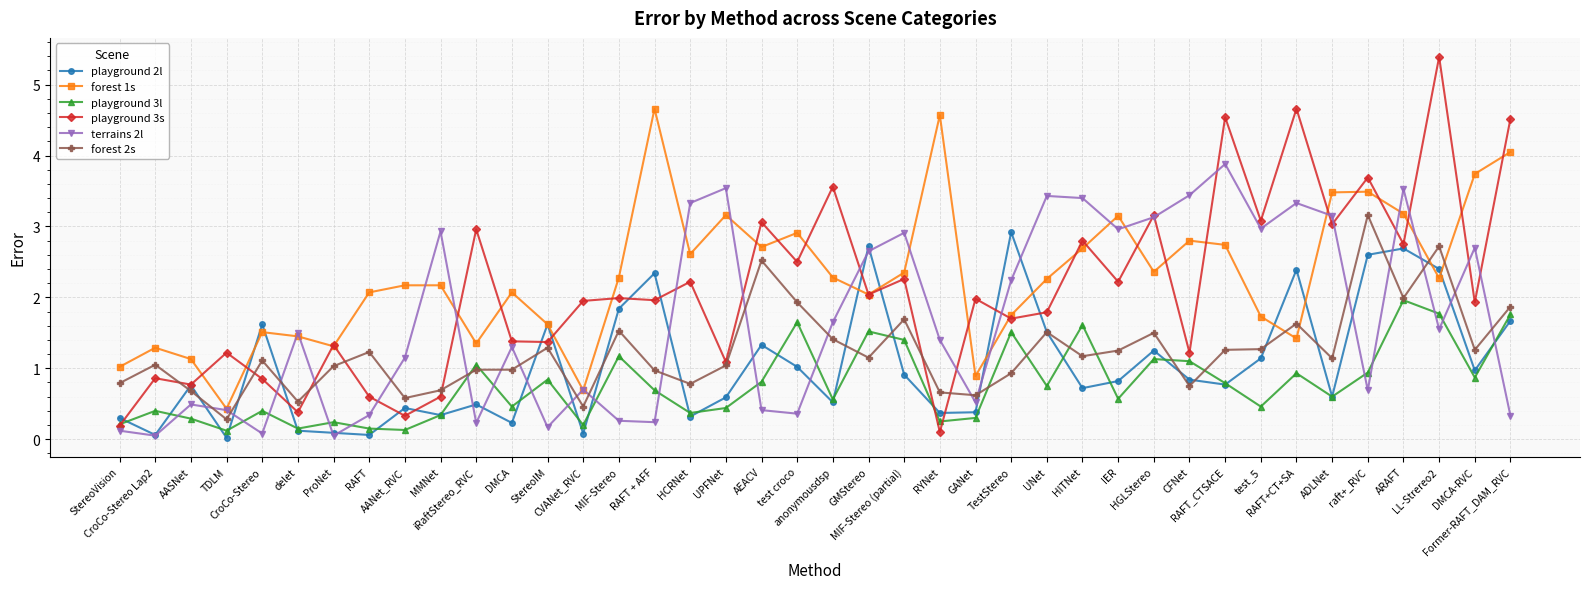

How many interior local valleys does the playground 3s series have?

16